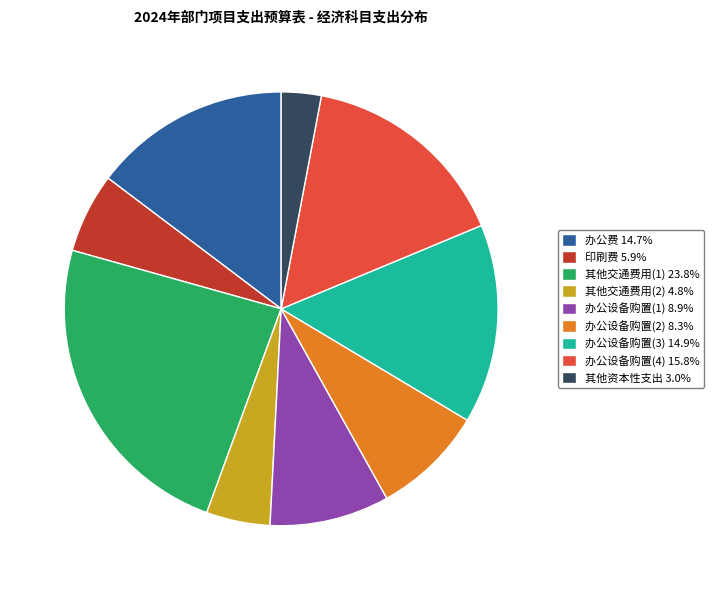

Which slice is the smallest?

其他资本性支出